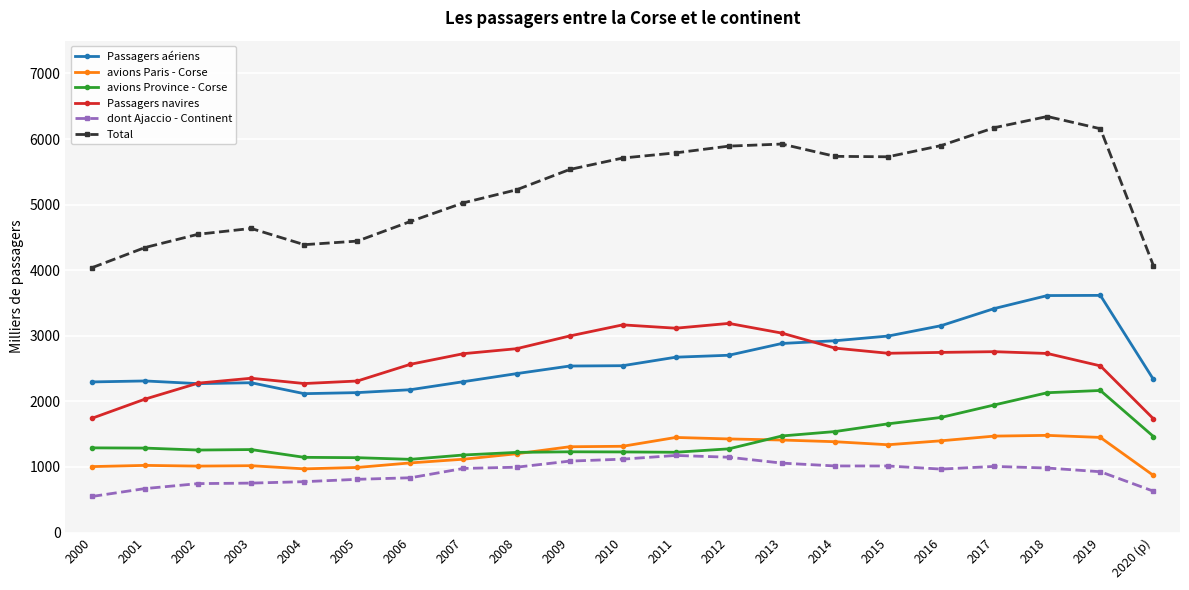

What is the greatest value displayed?

6343.7